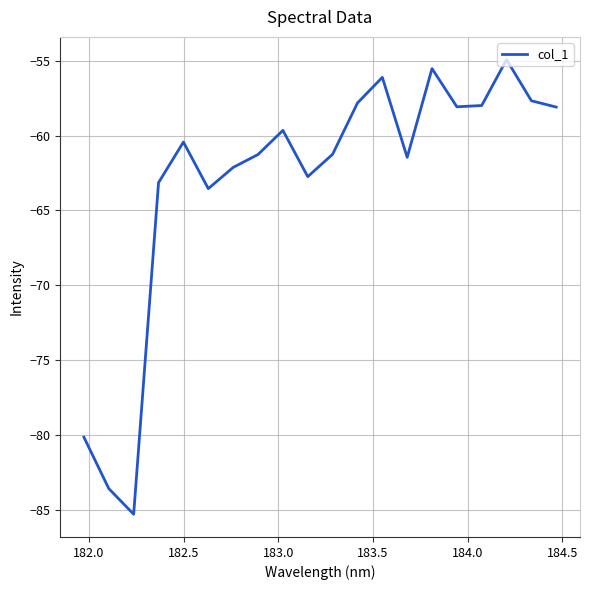

What is the minimum value shown in the chart?

-85.3